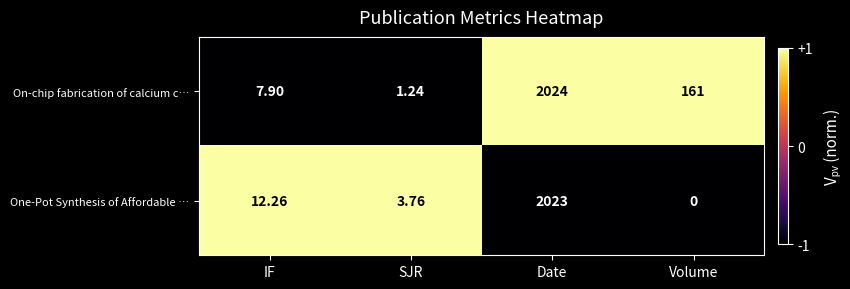

Rank the series by their maximum value, from lowest to highest.

One-Pot Synthesis of Affordable …, On-chip fabrication of calcium c…